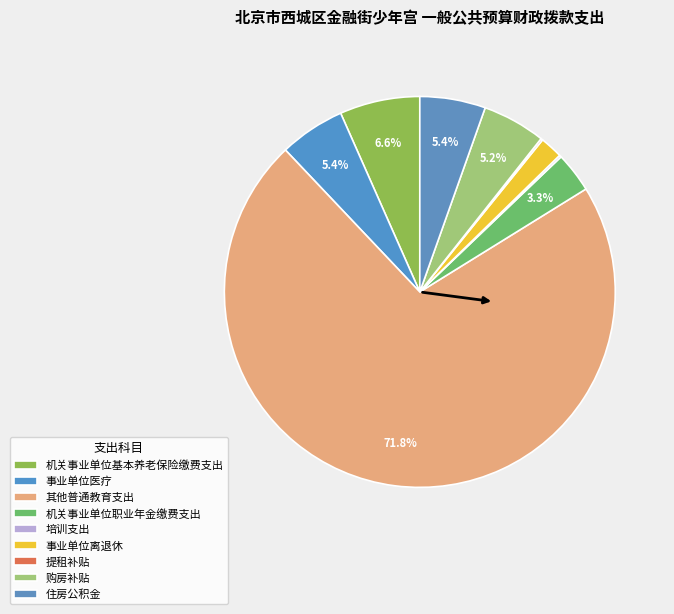

To the nearest percent, what is the difference between the largest and smallest slice percentages?

72%